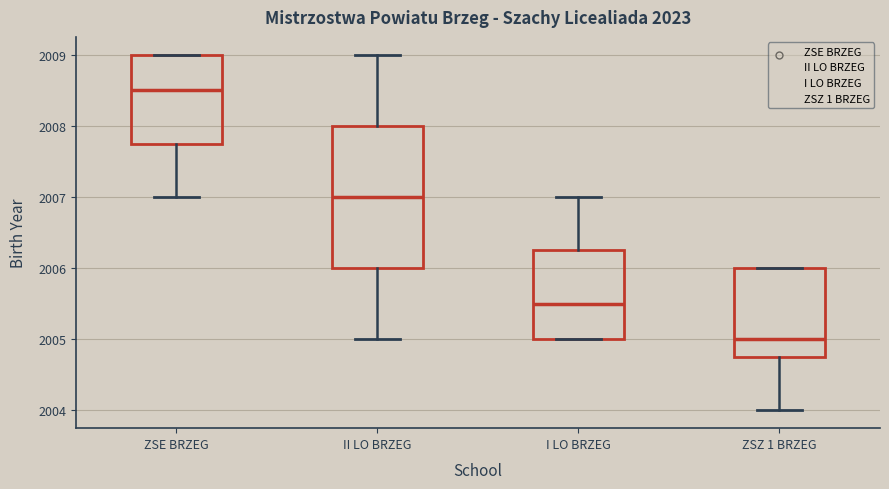

Where does the upper whisker of the box for II LO BRZEG end on the y-axis? The values are not printed on the chart, so give them approximately, as read against the axis.

2009.0